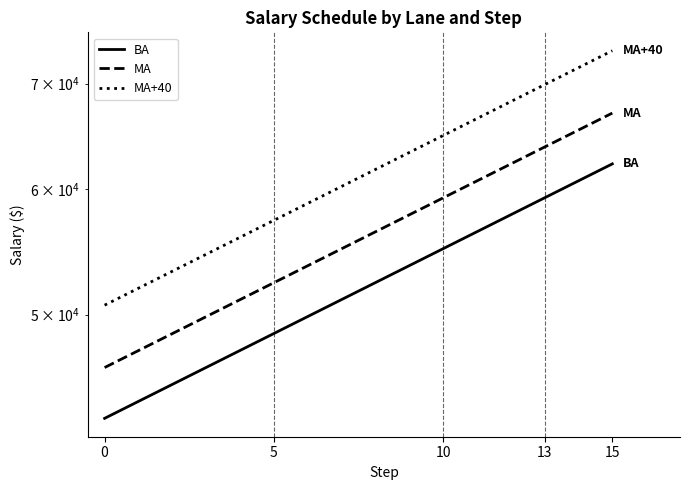

Count the number of categories in the chart.

16